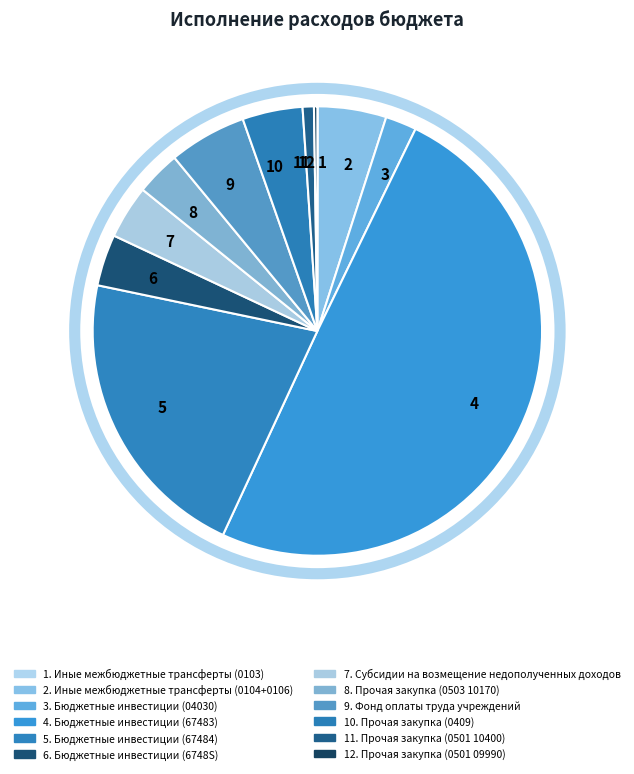

What is the ratio of the value at 5 to the value at 6?

5.8